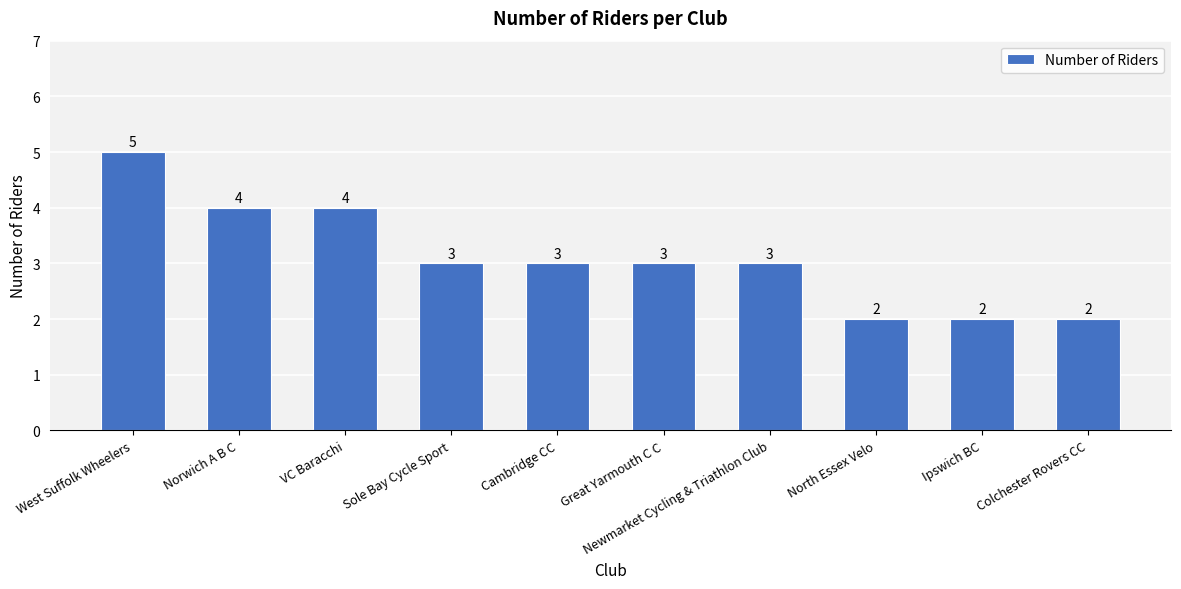

Which category has the highest value across all series?

West Suffolk Wheelers